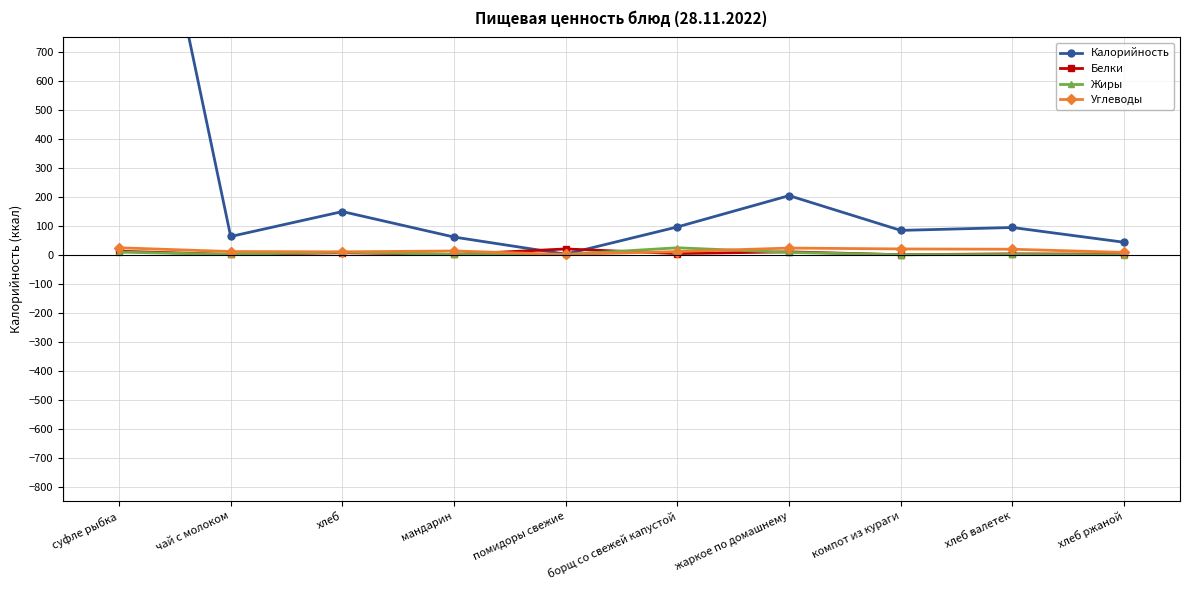

At which category is the sum across all series the highest?

суфле рыбка